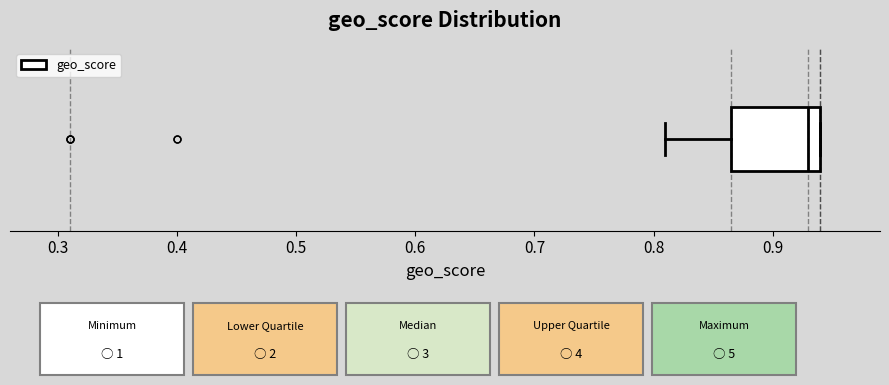

Where is the right edge of the box on the x-axis? The values are not printed on the chart, so give them approximately, as read against the axis.

0.94